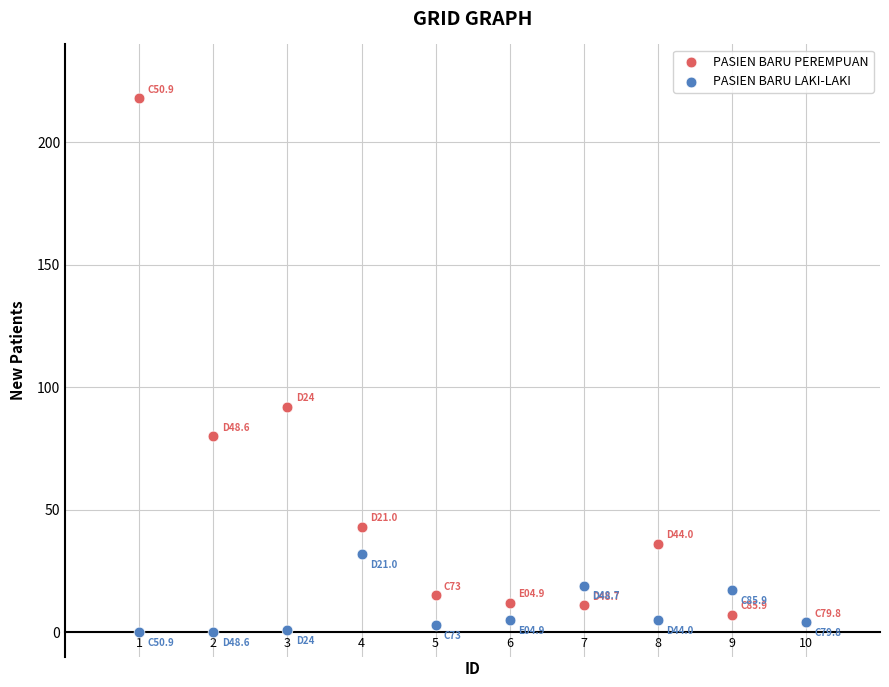

Which series contains the lowest Y value?

PASIEN BARU LAKI-LAKI